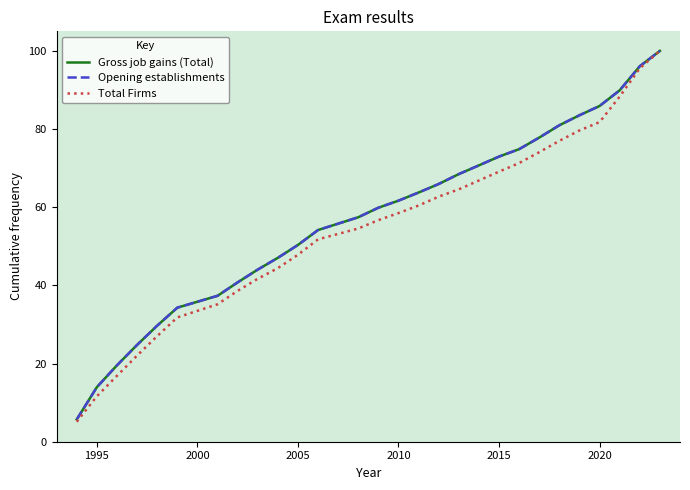

True or false: Gross job gains (Total) and Total Firms intersect in this chart.

False